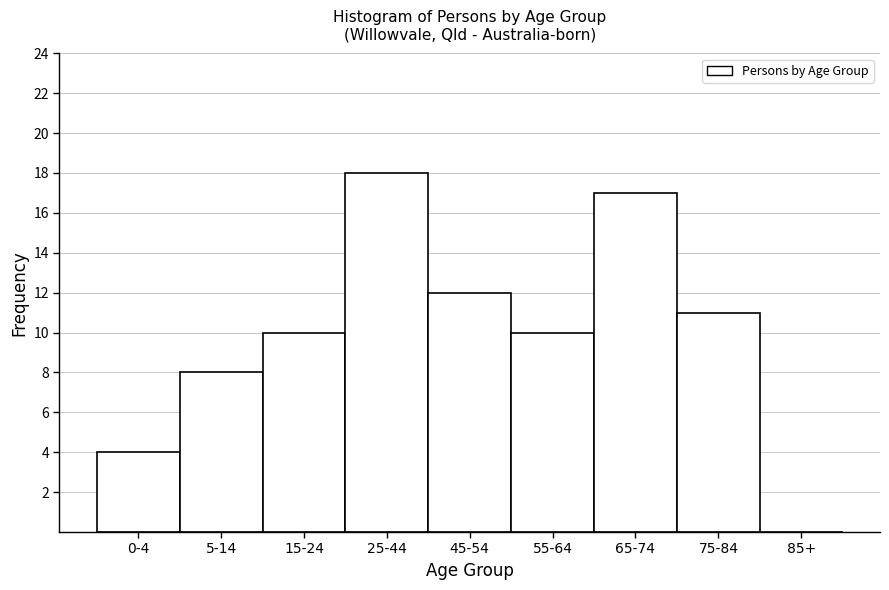

Reading left to right, extract all data points from this chart.

0-4=4	5-14=8	15-24=10	25-44=18	45-54=12	55-64=10	65-74=17	75-84=11	85+=0